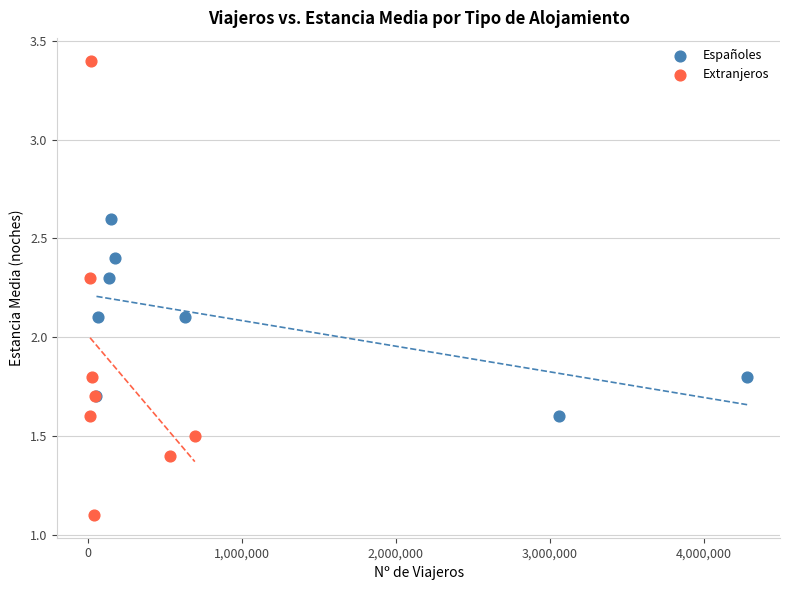

Which series contains the highest Y value?

Extranjeros